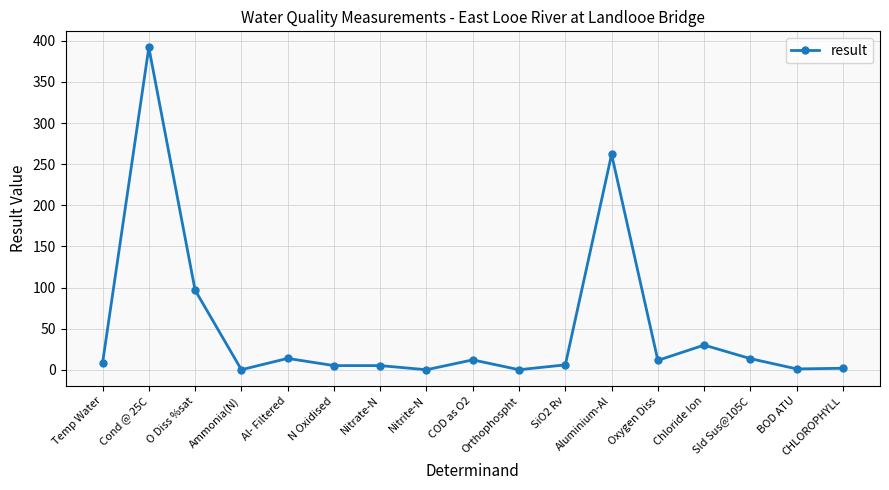

What is the average value?

50.5